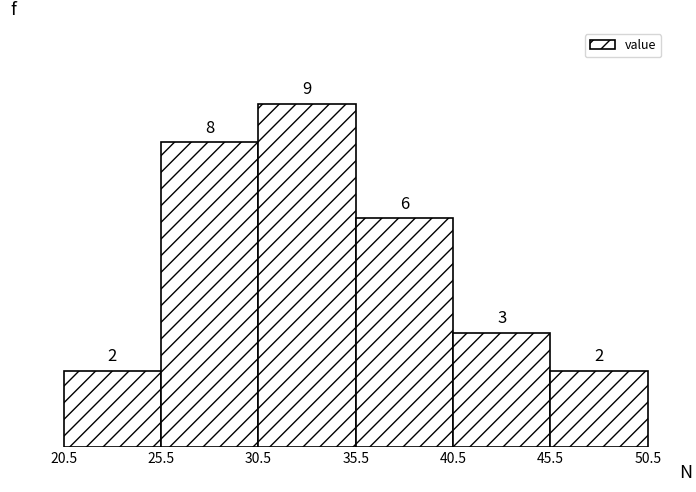

Reading left to right, list every bar in this chart as the range it spans on the x-axis followed by its height.

20.5 to 25.5: 2
25.5 to 30.5: 8
30.5 to 35.5: 9
35.5 to 40.5: 6
40.5 to 45.5: 3
45.5 to 50.5: 2